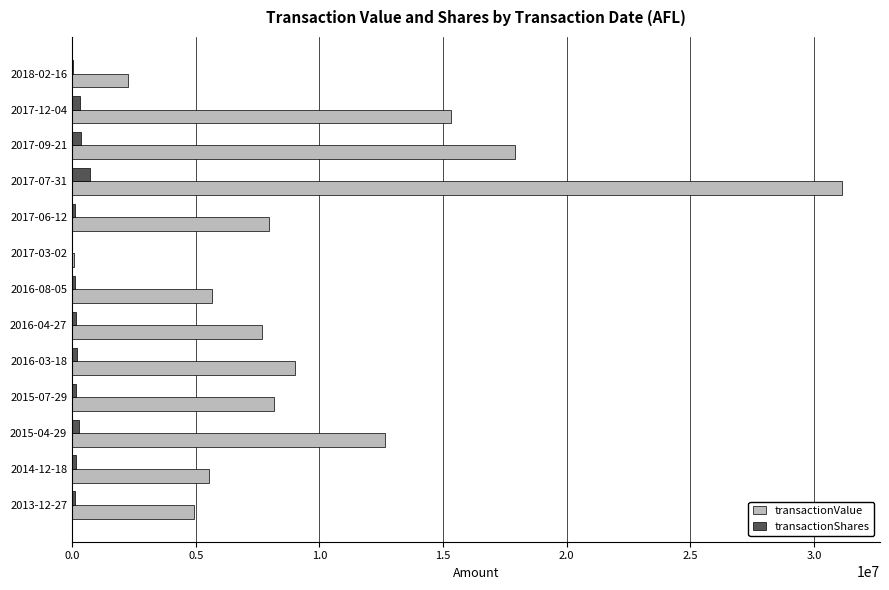

What is the greatest value displayed?

31113202